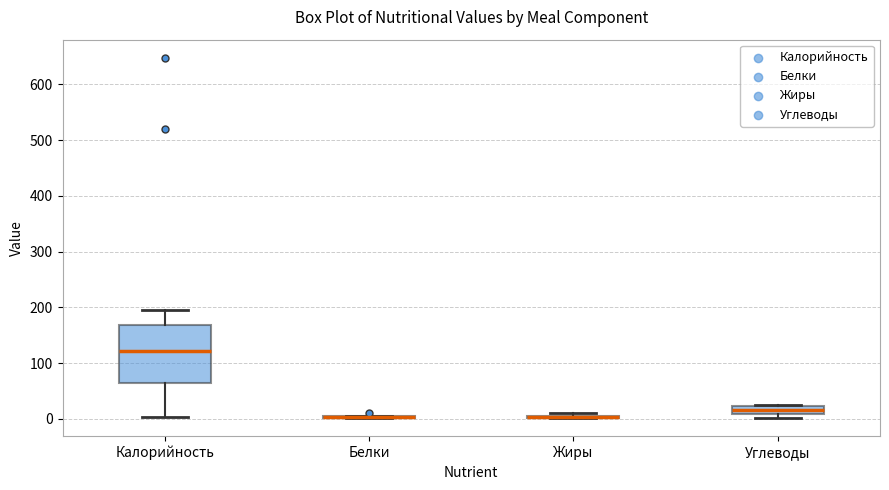

Comparing the boxes themselves (not the whiskers), which one is the tallest?

Калорийность